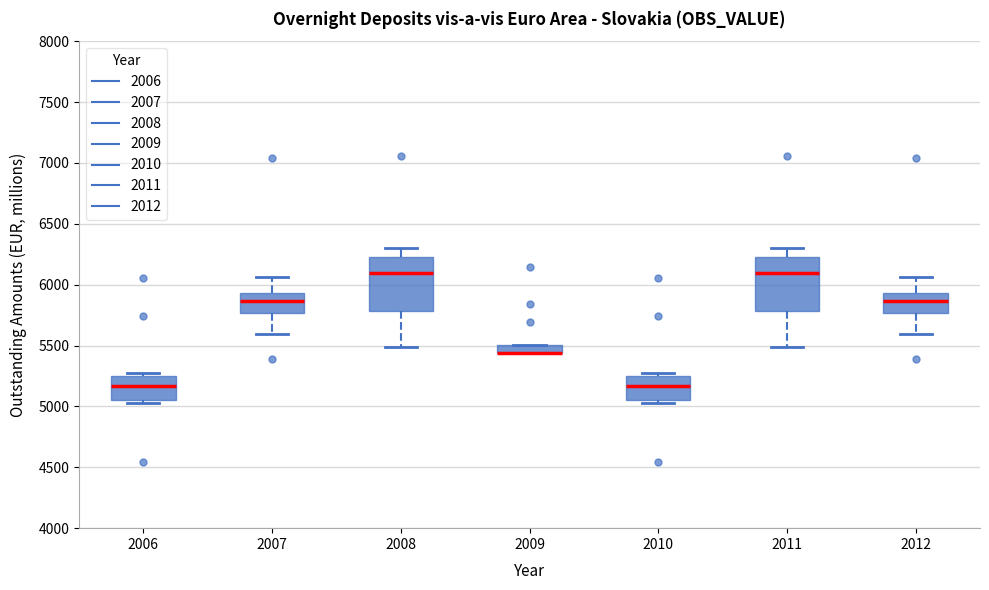

Where is the upper edge of the box at x = 2006 on the y-axis? The values are not printed on the chart, so give them approximately, as read against the axis.

5250